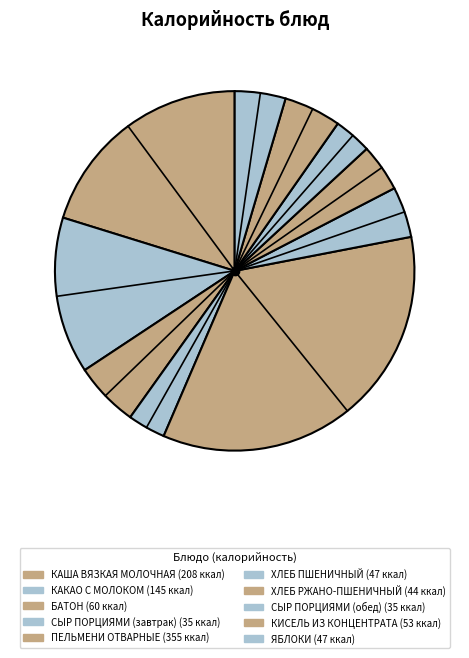

Does any single category account for the majority?

No